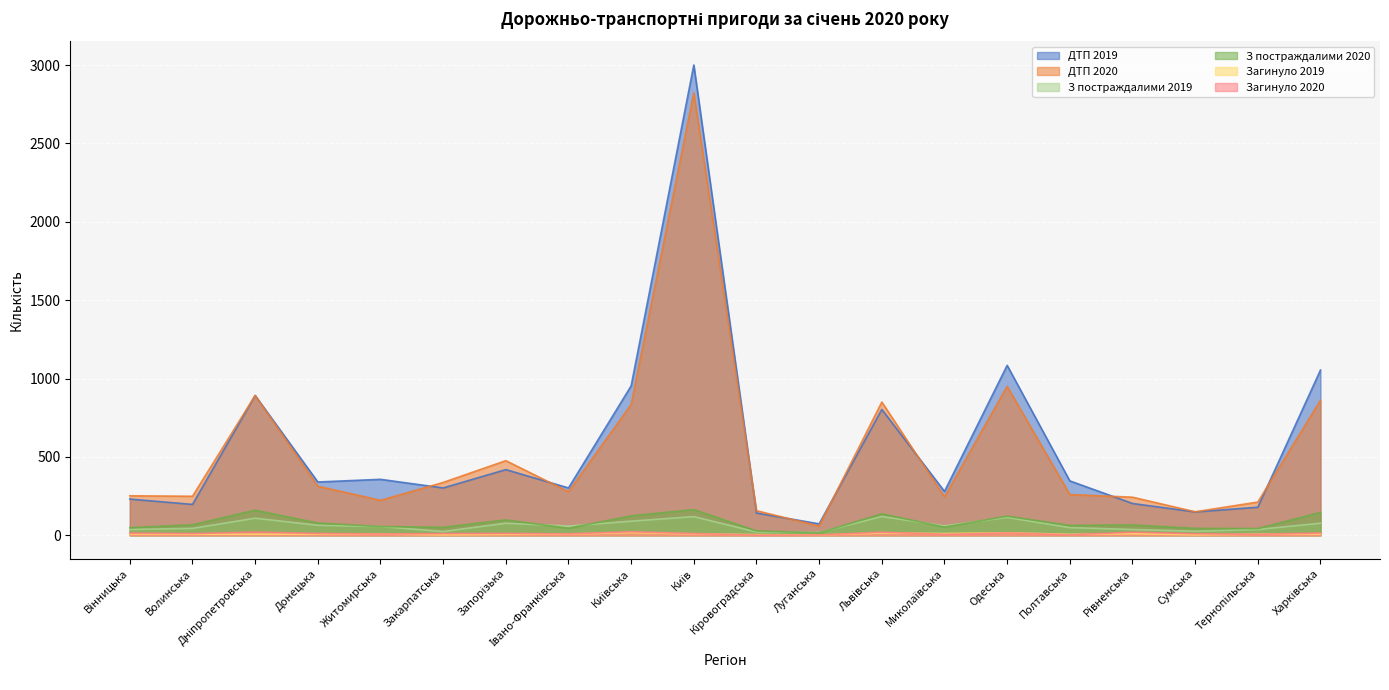

In Загинуло 2019, how many points are higher than both neighbors (excluding endpoints)?

4